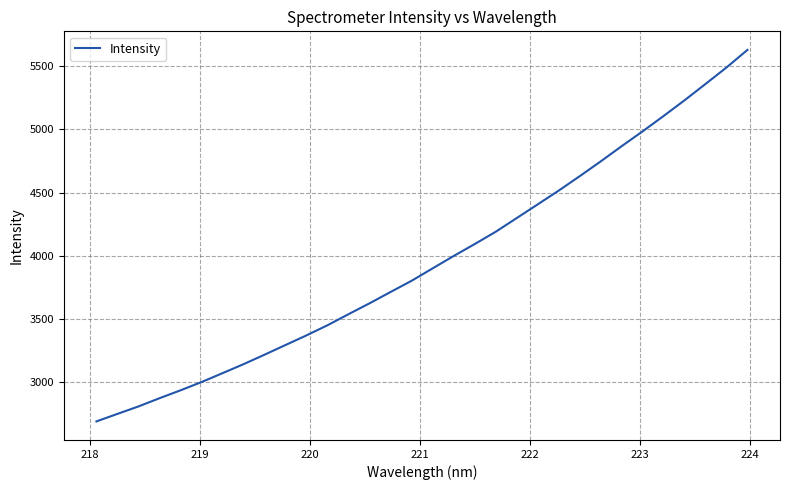

What is the smallest value displayed?

2688.5